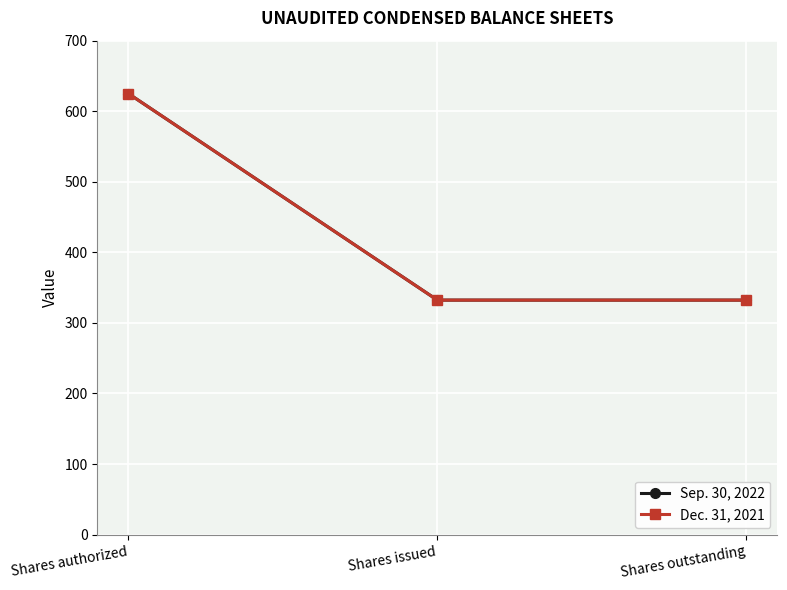

Does the chart have visible grid lines?

Yes